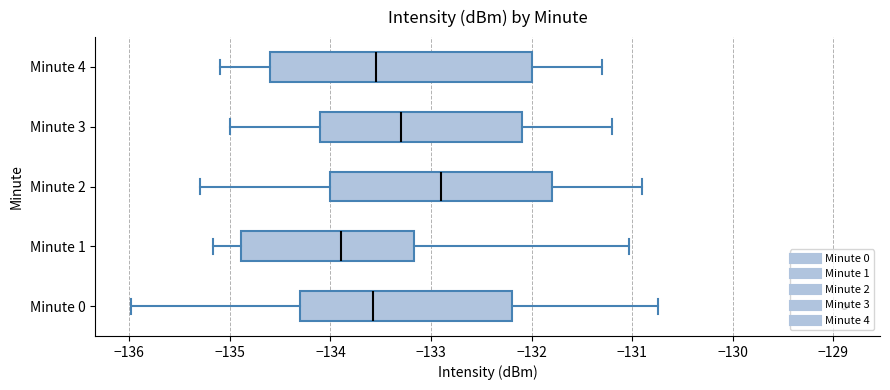

Where does the median line of the box for Minute 0 sit on the x-axis? The values are not printed on the chart, so give them approximately, as read against the axis.

-133.6